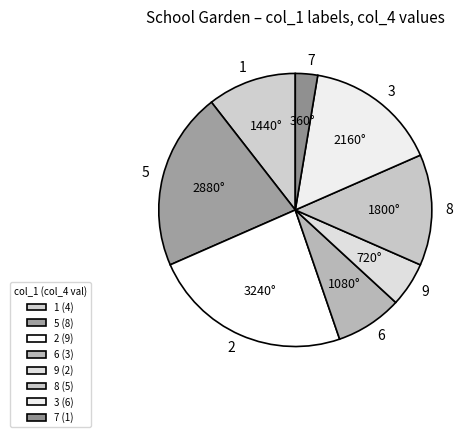

Approximately how many times larger is the value at 6 compared to 7?

3.0